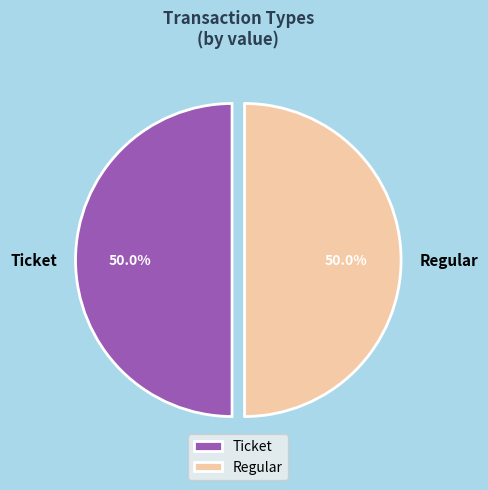

Combined, what portion of the pie is Regular and Ticket?

100.0%